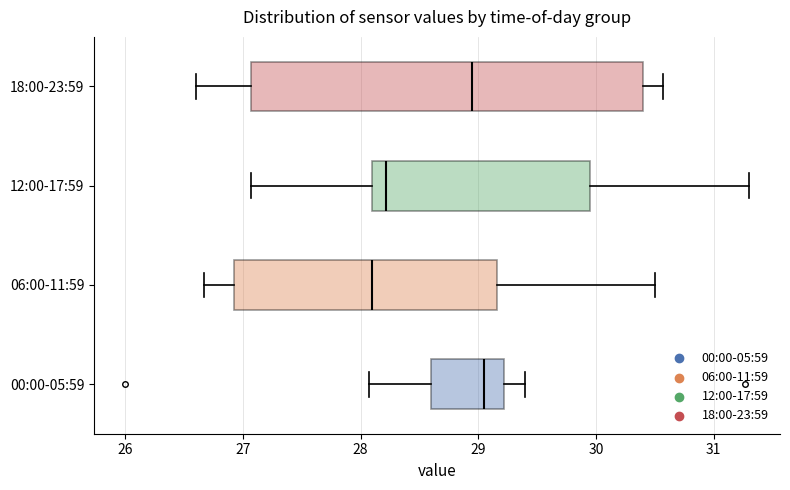

Reading bottom to top, read every box against the x-axis: the position of its median line, the range the box covers, and the ends of its whiskers. The values are not printed on the chart, so give them approximately, as read against the axis.

00:00-05:59: median 29.1, box 28.6 to 29.2, whiskers 28.1 to 29.4
06:00-11:59: median 28.1, box 26.9 to 29.2, whiskers 26.7 to 30.5
12:00-17:59: median 28.2, box 28.1 to 30.0, whiskers 27.1 to 31.3
18:00-23:59: median 29.0, box 27.1 to 30.4, whiskers 26.6 to 30.6